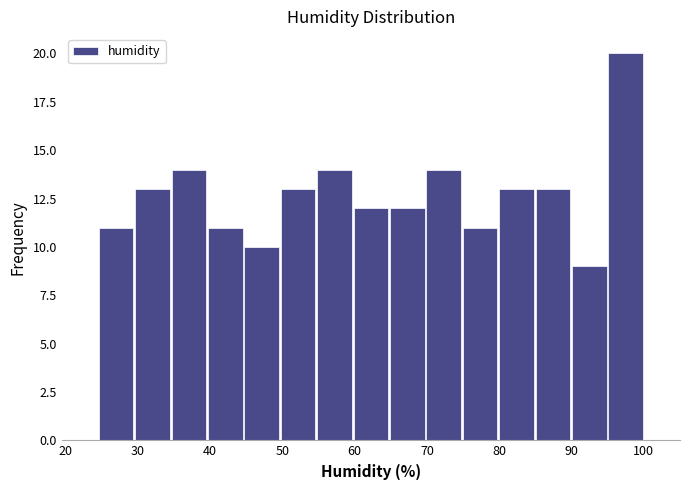

Reading left to right, list every bar in this chart as the range it spans on the x-axis followed by its height. Neither the bar edges nor the heights are printed on the chart, so give them approximately, as read against the axes.

24 to 30: 11
30 to 35: 13
35 to 40: 14
40 to 45: 11
45 to 50: 10
50 to 55: 13
55 to 60: 14
60 to 65: 12
65 to 70: 12
70 to 75: 14
75 to 80: 11
80 to 85: 13
85 to 90: 13
90 to 95: 9
95 to 100: 20